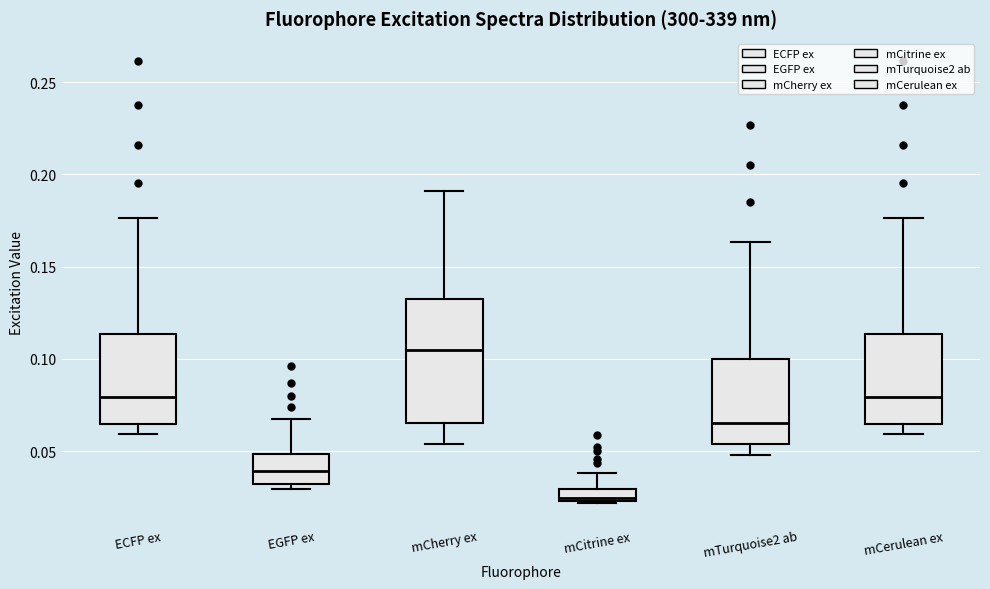

Which box has the highest median line?

mCherry ex